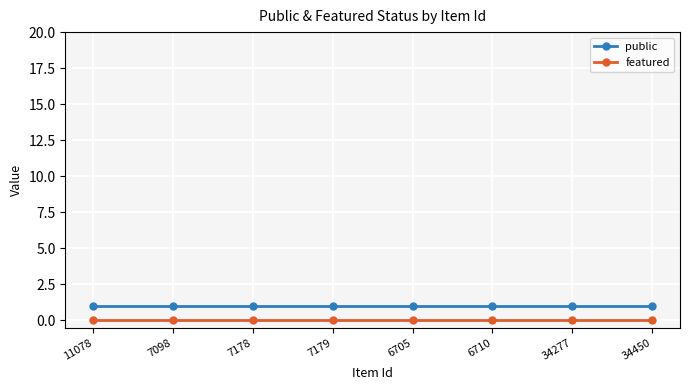

Is the value of public at 6705 greater than the value of featured at 6705?

Yes